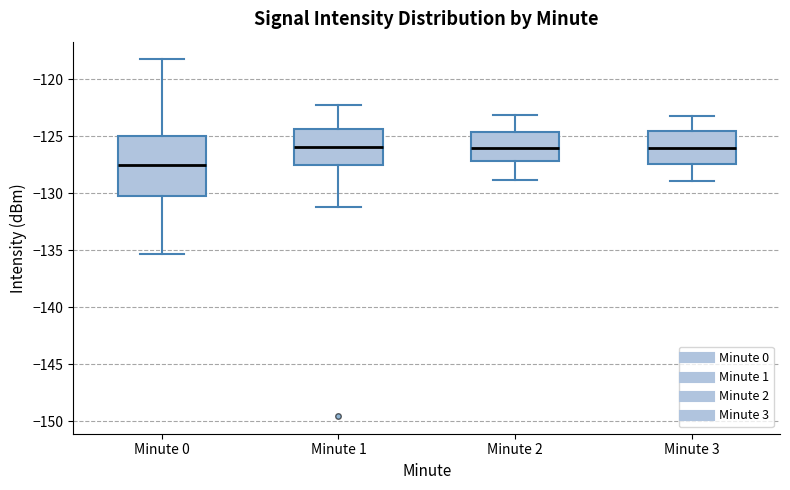

Where does the median line of the box for Minute 3 sit on the y-axis? The values are not printed on the chart, so give them approximately, as read against the axis.

-126.0